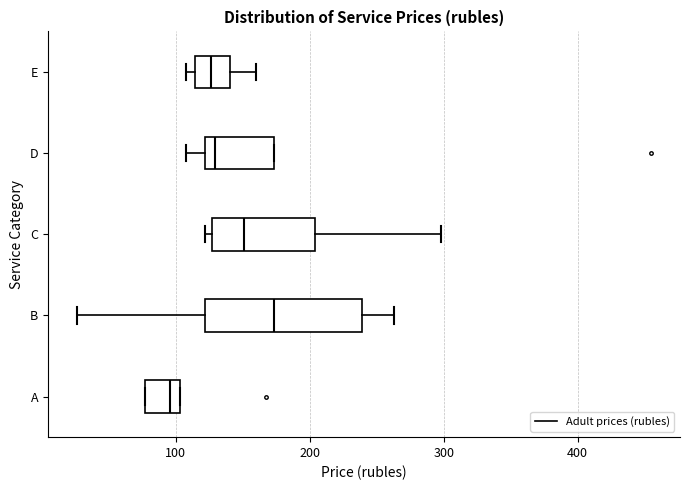

Reading bottom to top, transcribe this box plot: for each box, give where its median line is, the range the box spans, and where its two whiskers end, as read against the x-axis. The values are not printed on the chart, so give them approximately, as read against the axis.

A: median 100 (just left of the box's right edge), box 80 to 100, whiskers 80 to 100
B: median 170, box 120 to 240, whiskers 30 to 260
C: median 150, box 130 to 200, whiskers 120 to 300
D: median 130, box 120 to 170, whiskers 110 to 170
E: median 130, box 110 to 140, whiskers 110 (just left of the box's left edge) to 160